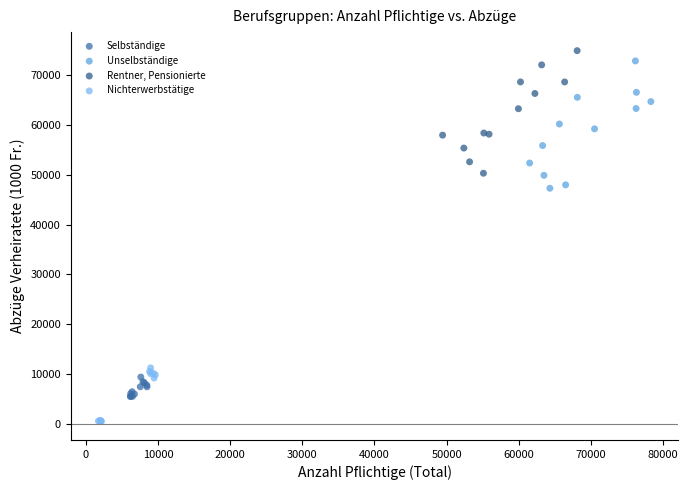

Which series contains the lowest Y value?

Nichterwerbstätige